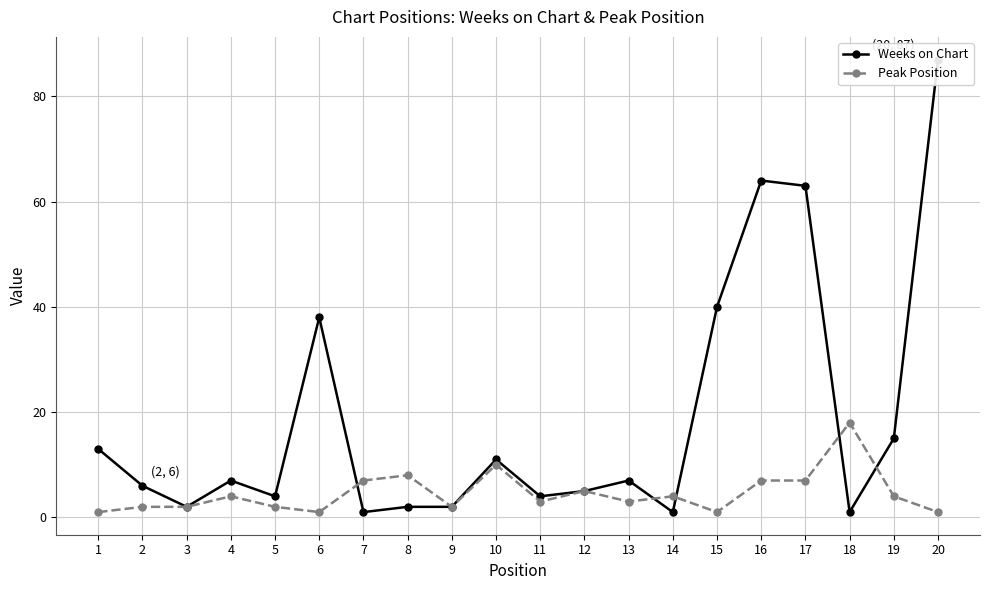

What is the sum of all Weeks on Chart values?

373